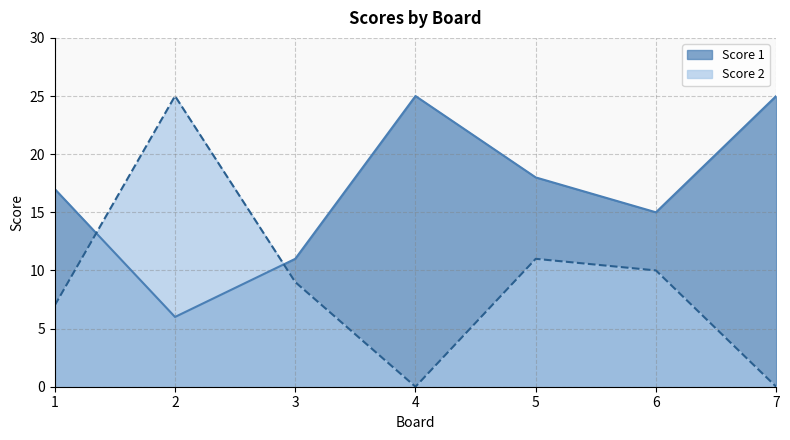

Where is Score 2 nearest to the value 12?

5